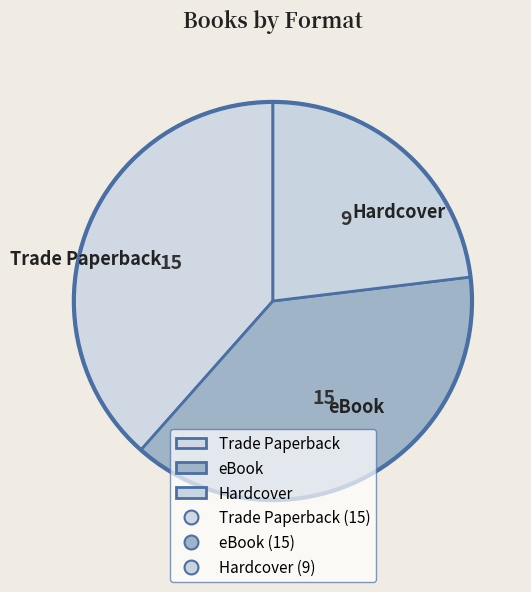

The Trade Paperback slice represents 38% of the pie. True or false?

True